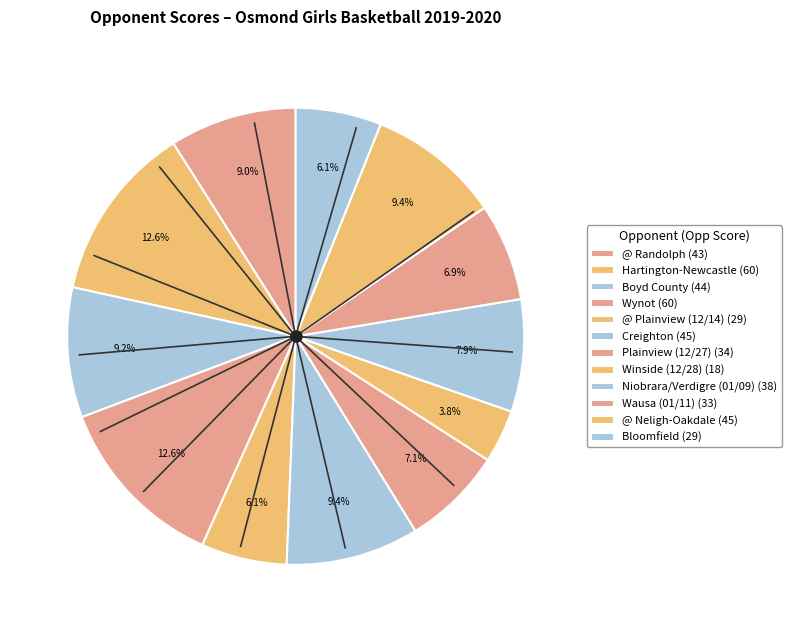

How many slices are in this pie chart?

12